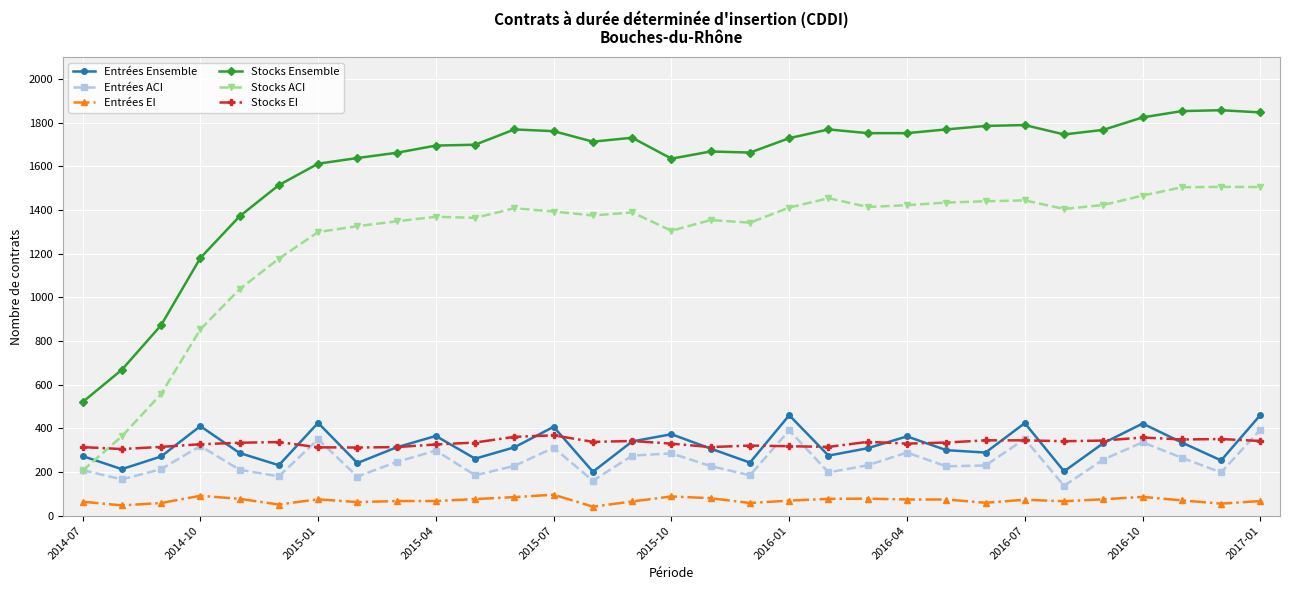

What is the highest value of the Stocks ACI series?

1506